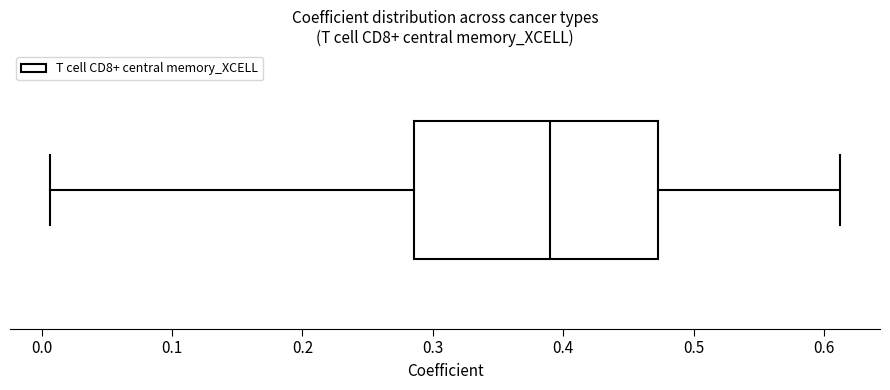

Transcribe this box plot: give where the median line is, the range the box spans, and where the two whiskers end, as read against the x-axis. The values are not printed on the chart, so give them approximately, as read against the axis.

median 0.39, box 0.29 to 0.47, whiskers 0.01 to 0.61